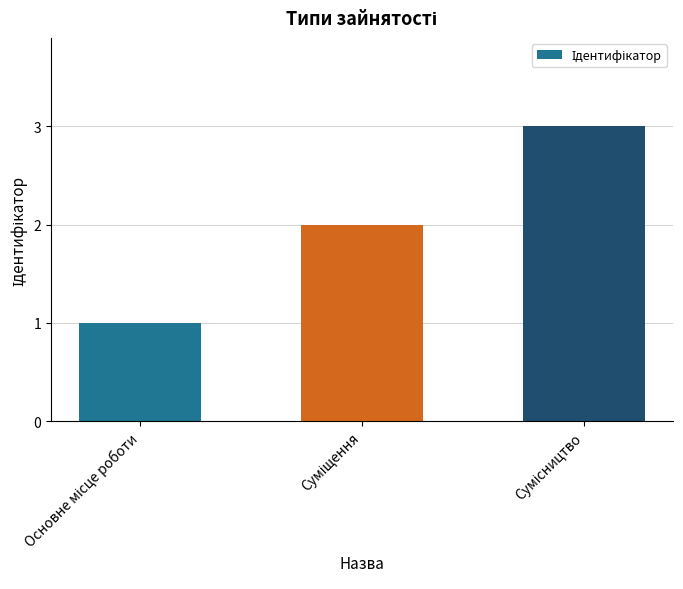

What is the sum of all values?

6